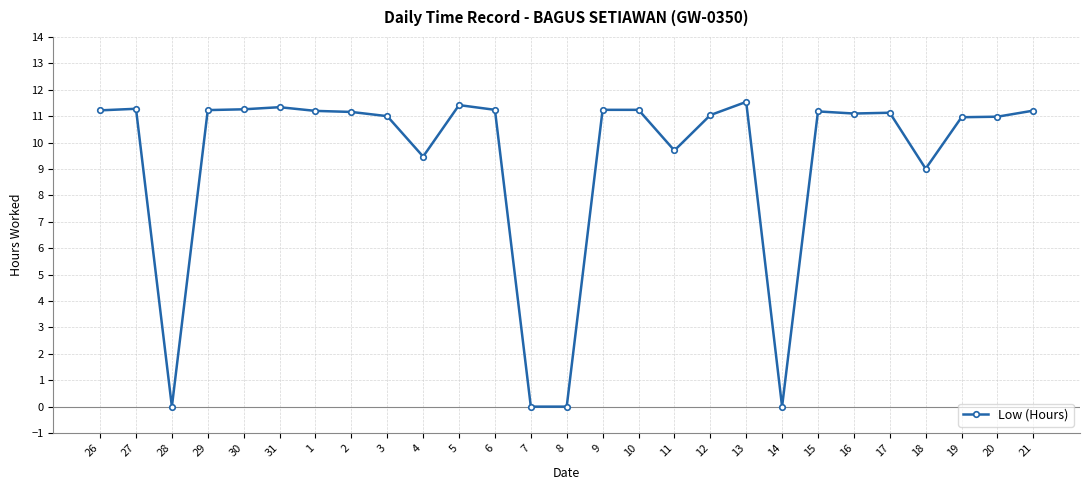

Does the chart display data point markers on the line(s)?

Yes